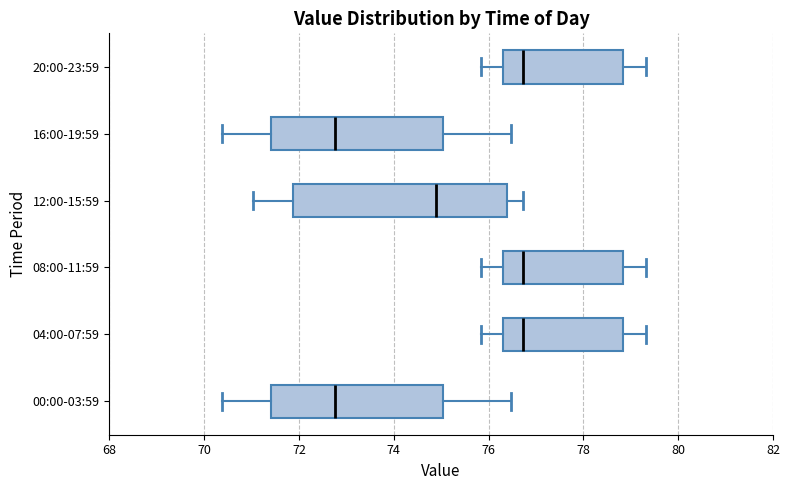

Which box is the widest, from its left edge to its right edge?

12:00-15:59